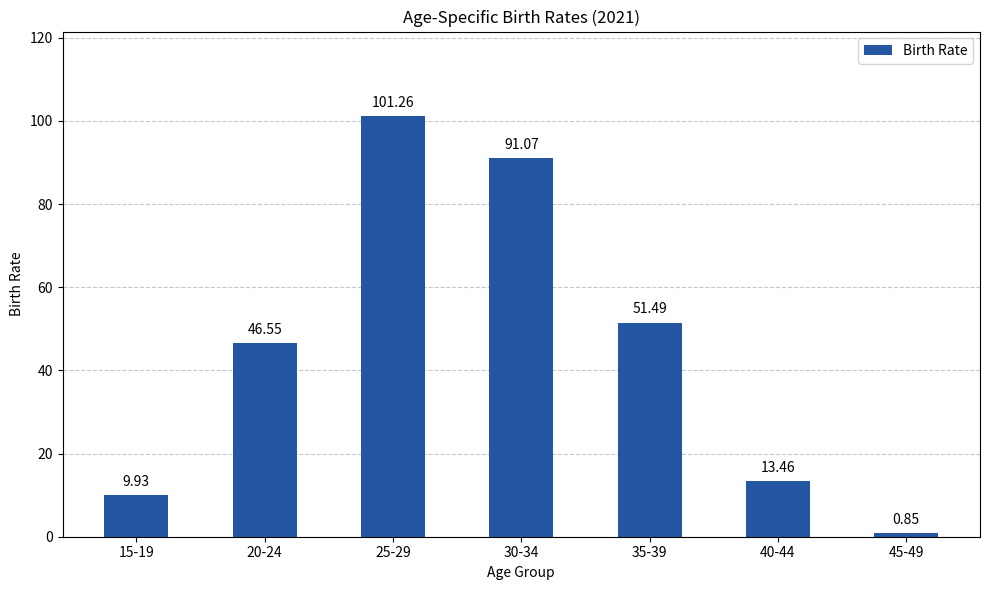

Are the bars horizontal?

No